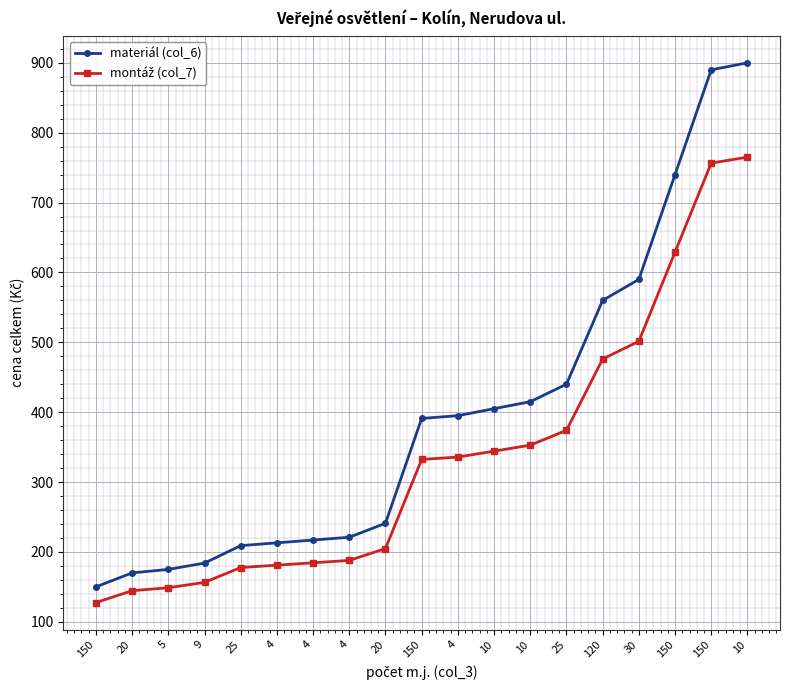

What is the greatest value displayed?

900.0